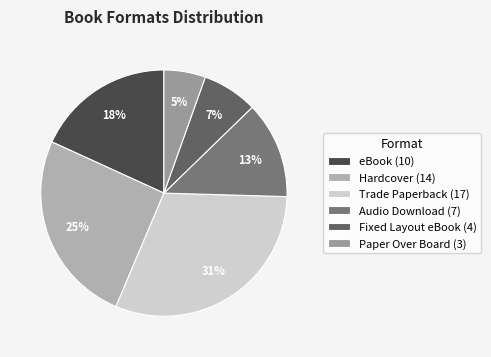

True or false: Paper Over Board accounts for 15% of the total.

False